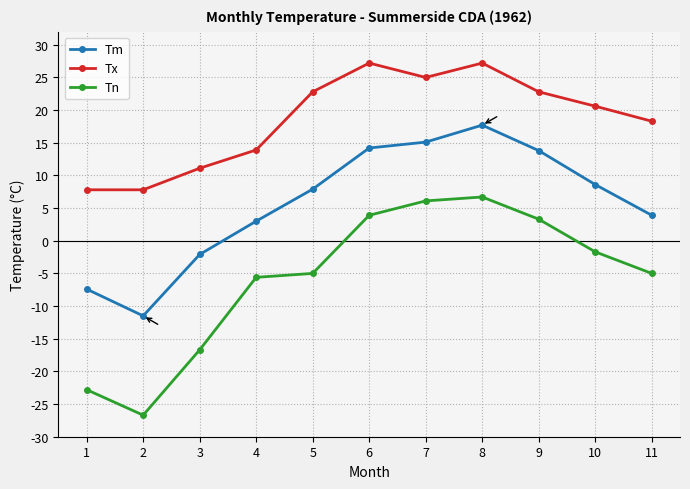

Which series has the largest range (max minus min)?

Tn